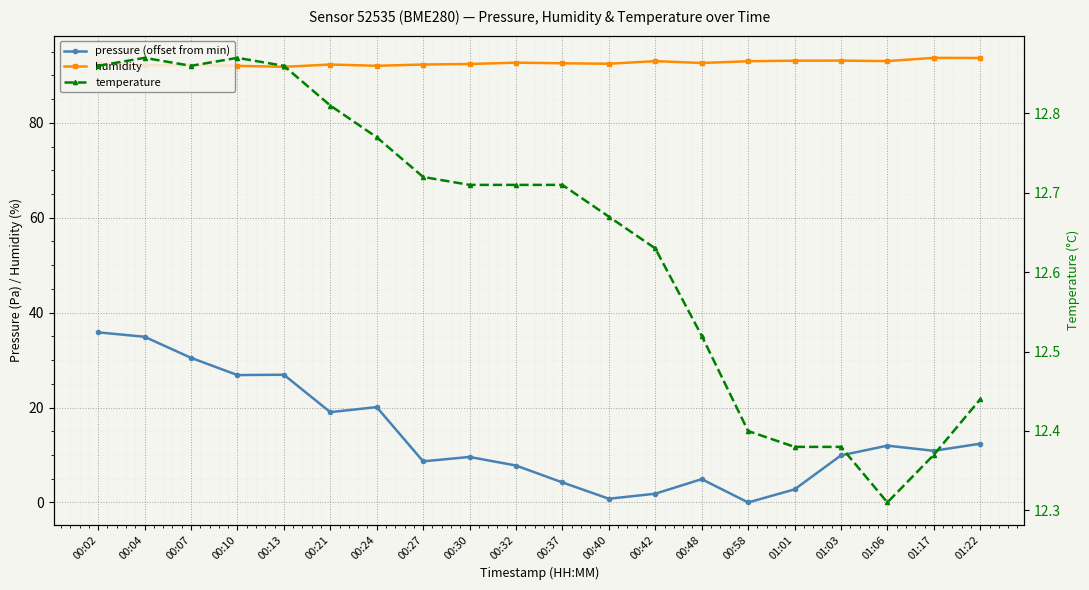

What is the average value of the pressure (offset from min) series?

14.0